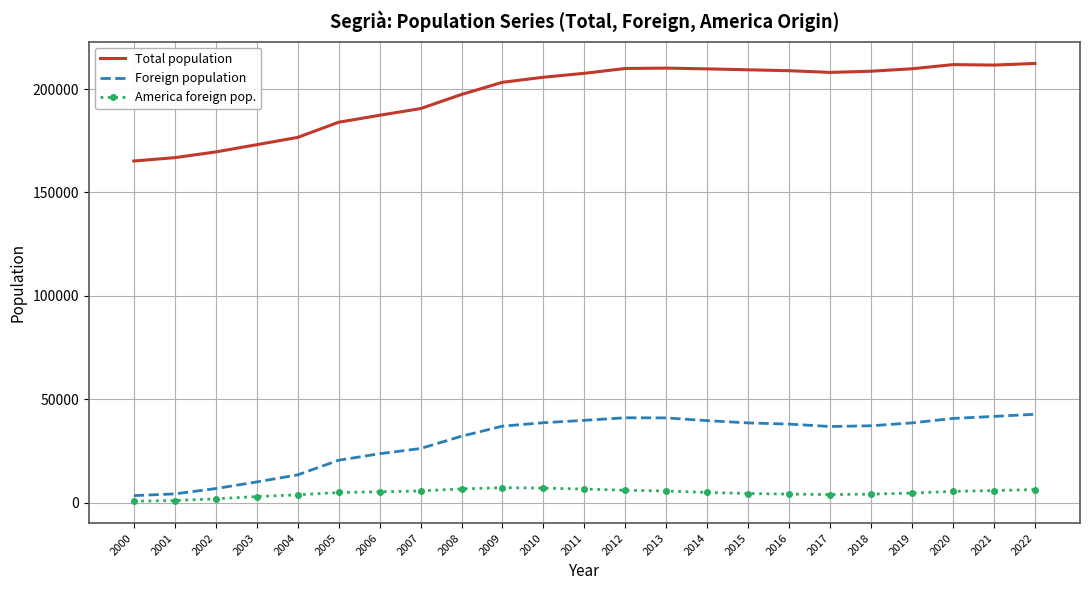

Read the Foreign population value at 2021, to the nearest 100.

41700